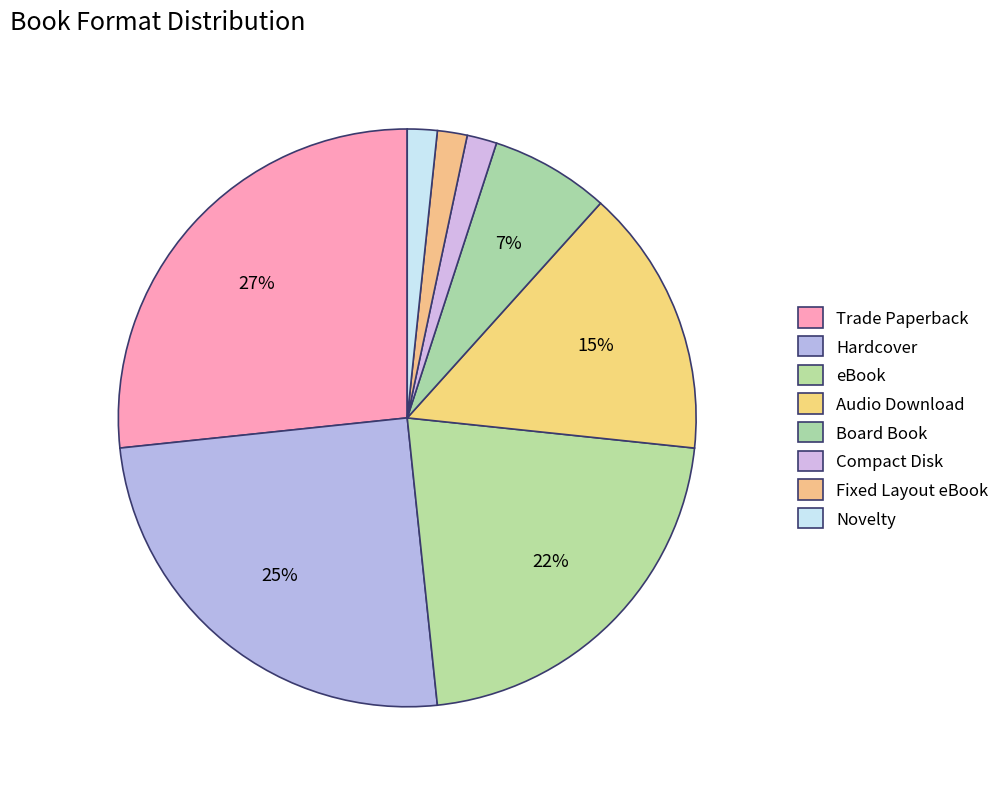

Which has a higher value, Board Book or Compact Disk?

Board Book